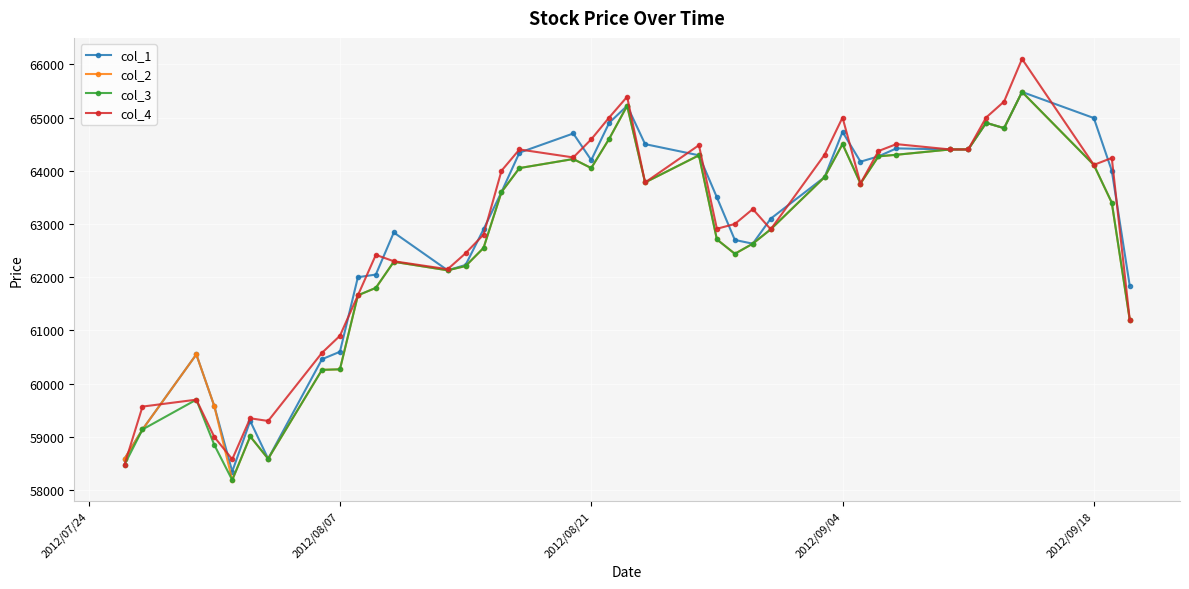

True or false: col_2 has more than 2 points higher than both neighbors.

True